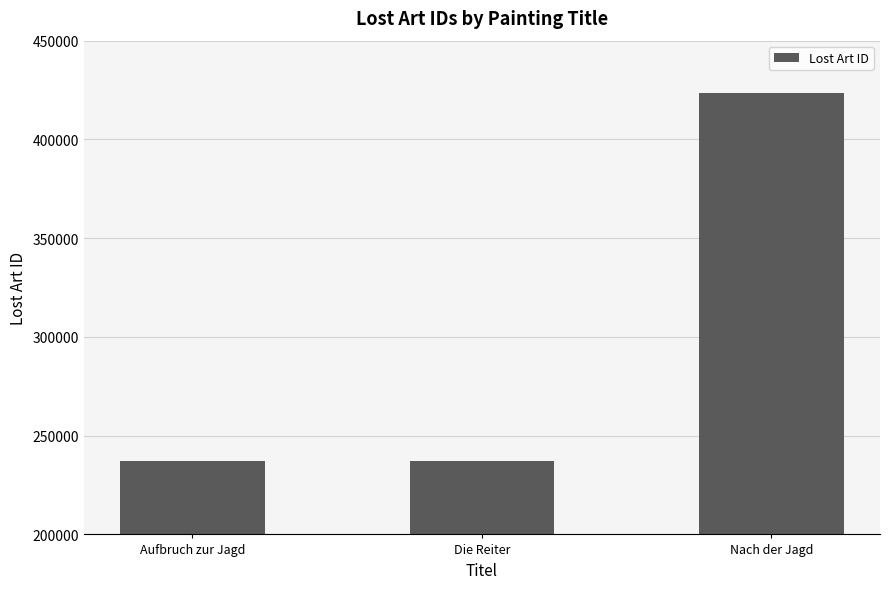

Is it true that the value at Nach der Jagd is 761761?

False